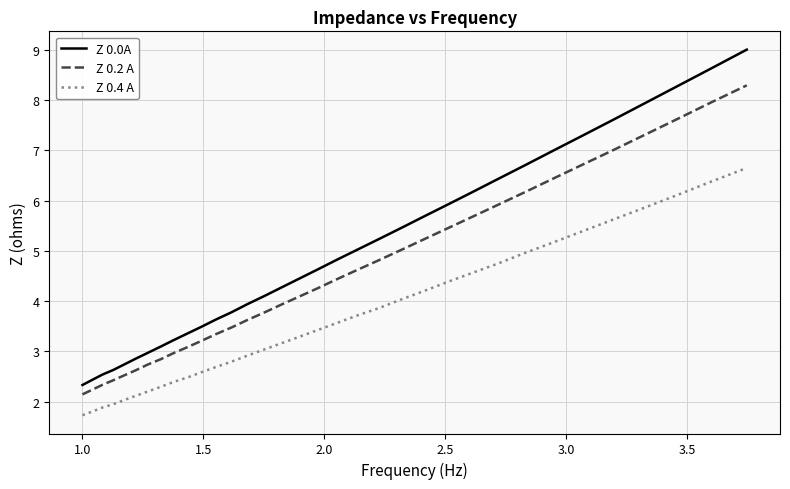

Which series has the largest total across all categories?

Z 0.0A